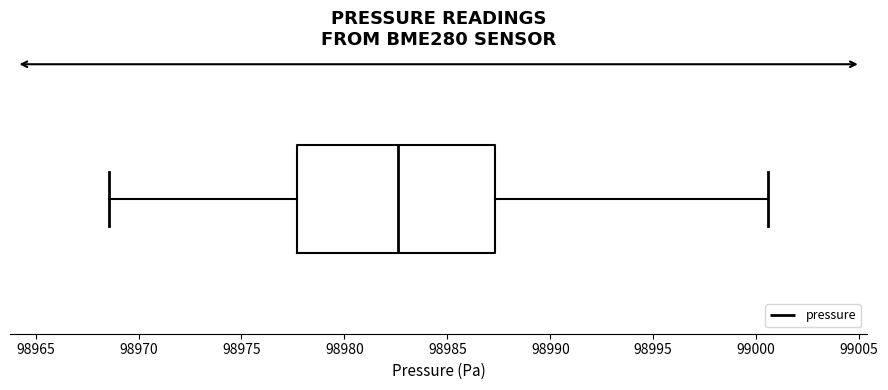

Where does the median line of the box sit on the x-axis? The values are not printed on the chart, so give them approximately, as read against the axis.

98982.5